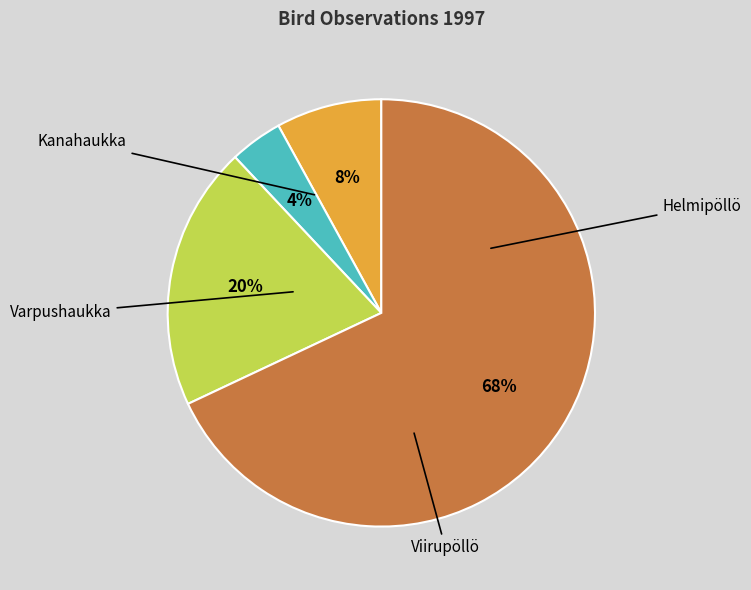

Is there a majority slice in this chart?

Yes